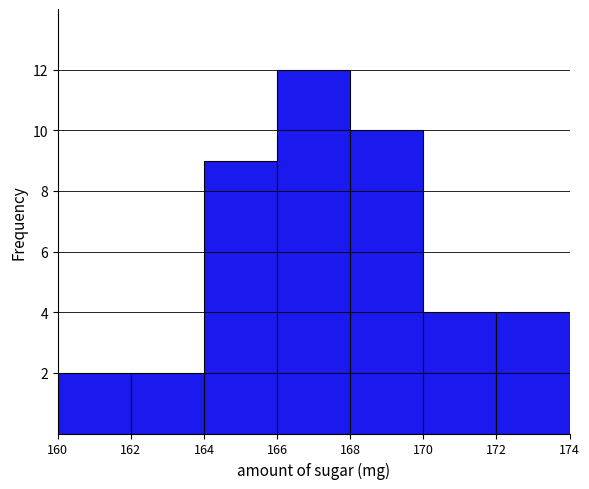

Over which range of the x-axis is the bar tallest?

166 to 168